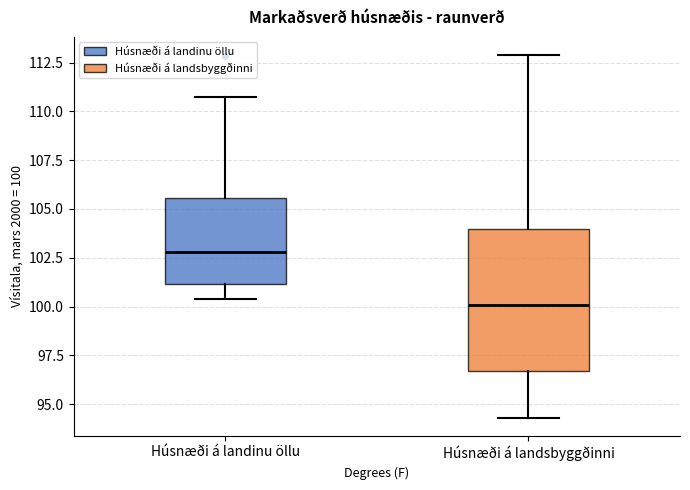

Where does the median line of the box for Húsnæði á landinu öllu sit on the y-axis? The values are not printed on the chart, so give them approximately, as read against the axis.

103.0